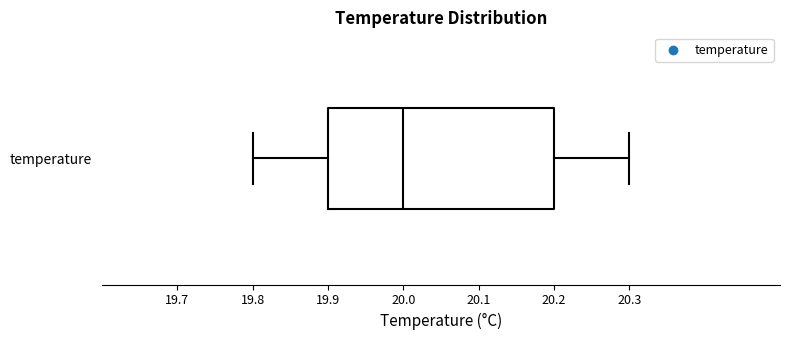

Read this box plot against the x-axis: the position of the median line, the range covered by the box, and the ends of both whiskers. The values are not printed on the chart, so give them approximately, as read against the axis.

median 20.0, box 19.9 to 20.2, whiskers 19.8 to 20.3